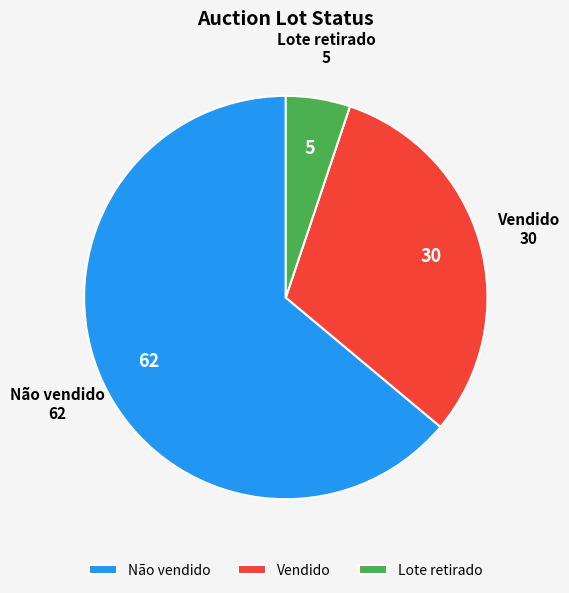

Rank the categories by value from highest to lowest.

Não vendido, Vendido, Lote retirado